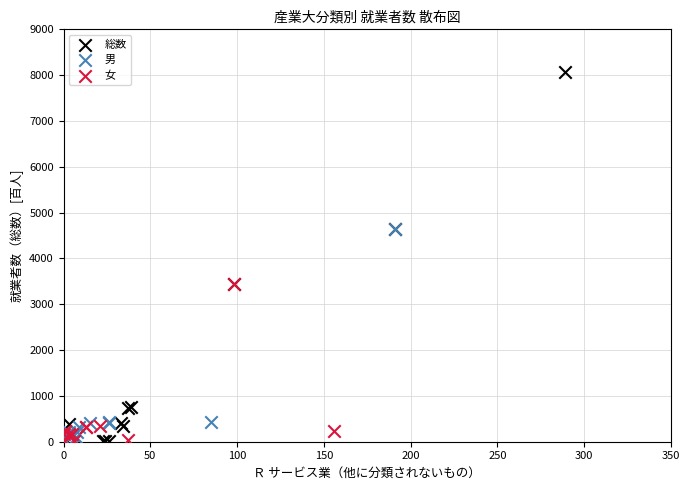

Which series contains the highest Y value?

総数